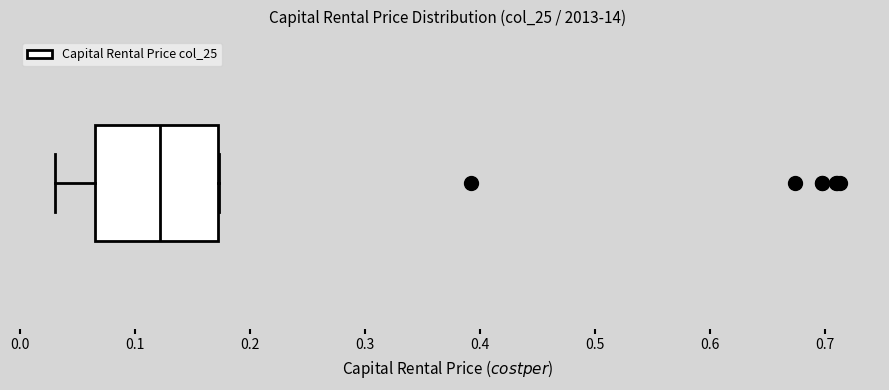

Read this box plot against the x-axis: the position of the median line, the range covered by the box, and the ends of both whiskers. The values are not printed on the chart, so give them approximately, as read against the axis.

median 0.12, box 0.07 to 0.17, whiskers 0.03 to 0.17